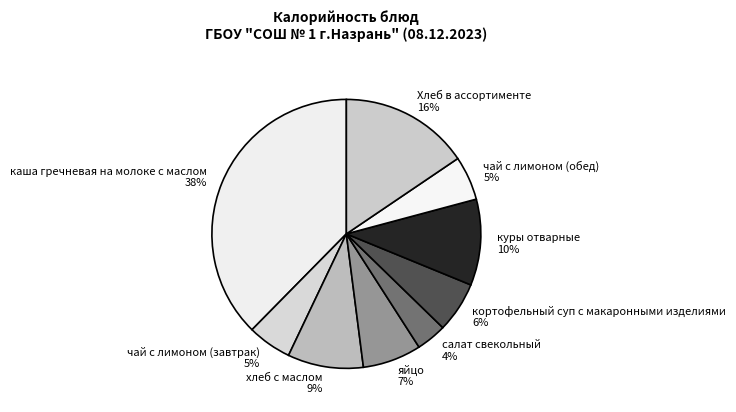

The яйцо slice represents 1% of the pie. True or false?

False